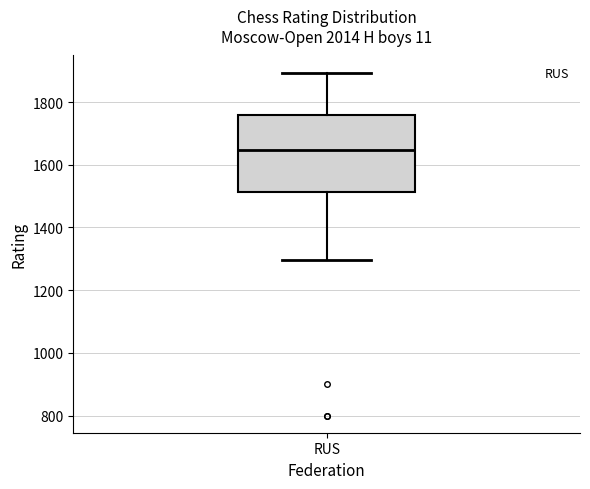

Transcribe this box plot: give where the median line is, the range the box spans, and where the two whiskers end, as read against the y-axis. The values are not printed on the chart, so give them approximately, as read against the axis.

median 1640, box 1520 to 1760, whiskers 1300 to 1900